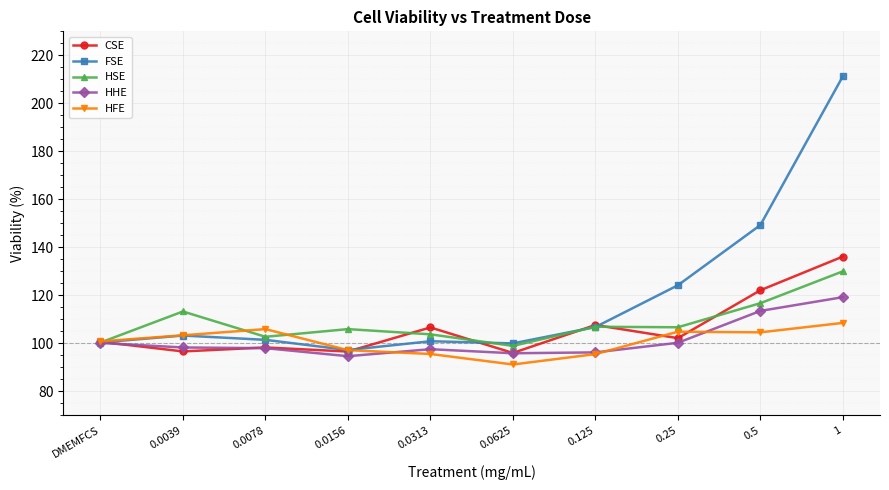

Which series has the widest spread of values?

FSE